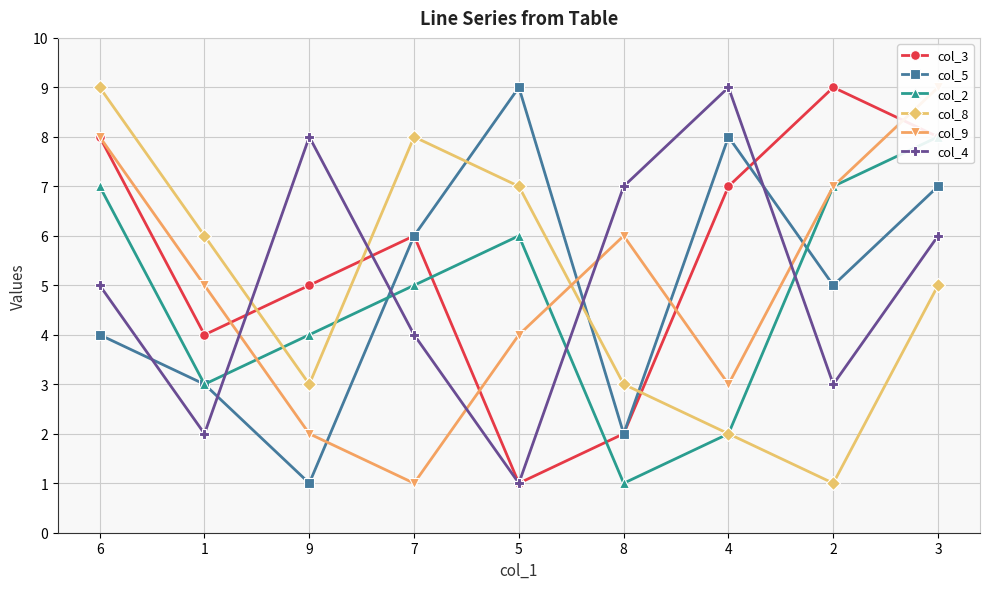

What is the difference between the maximum and minimum values in the col_8 series?

8